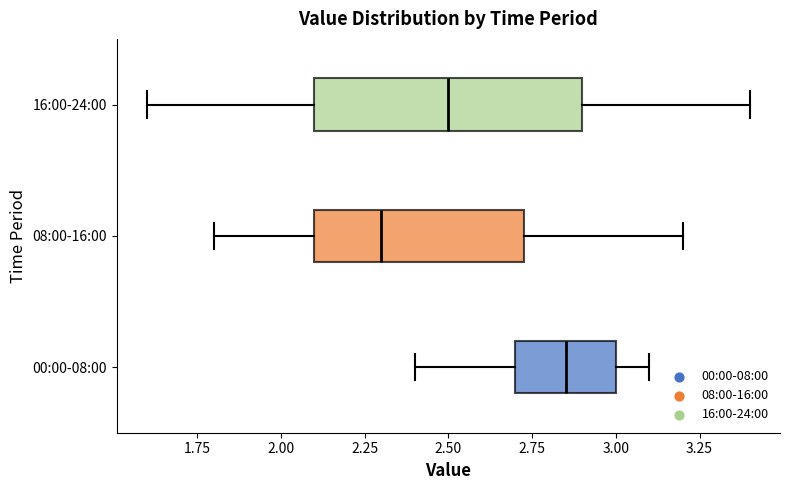

Which box is the widest, from its left edge to its right edge?

16:00-24:00